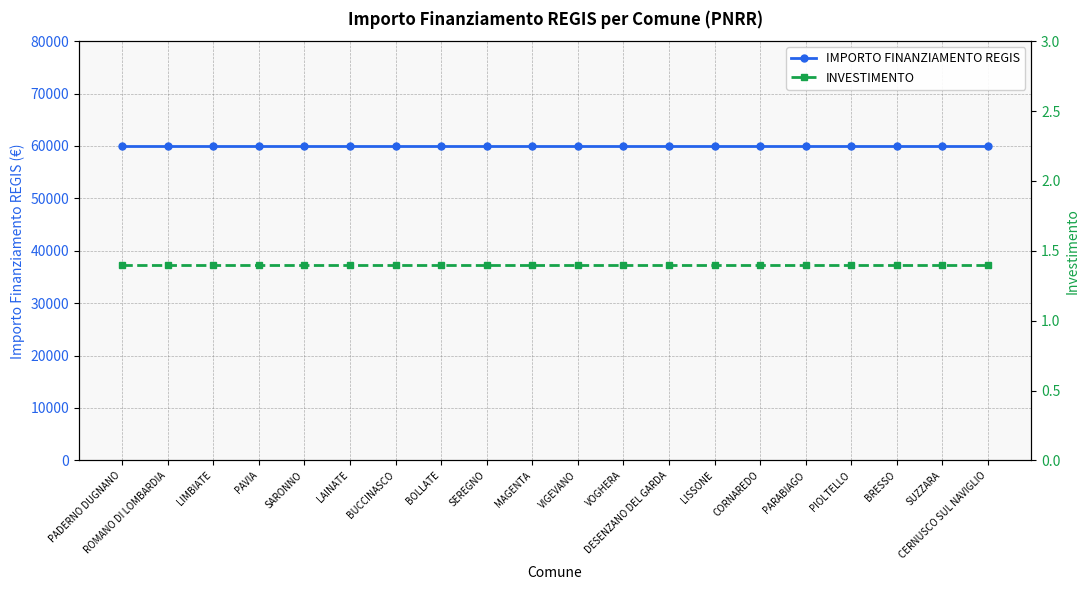

Rank the series by their maximum value, from highest to lowest.

IMPORTO FINANZIAMENTO REGIS, INVESTIMENTO